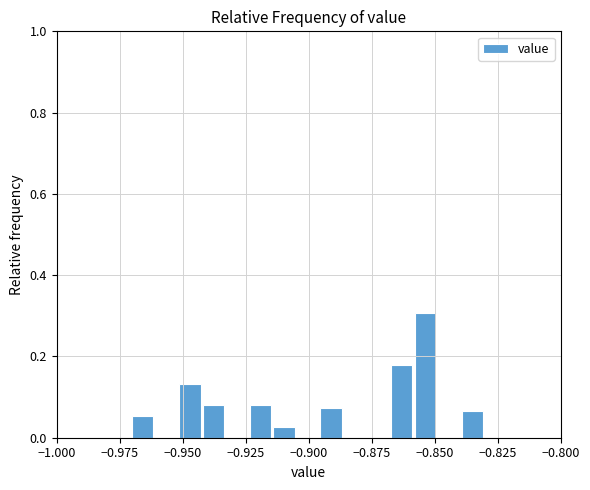

Around what value on the x-axis is the tallest bar? Give the approximate position of its centre, as read against the axis.

-0.855